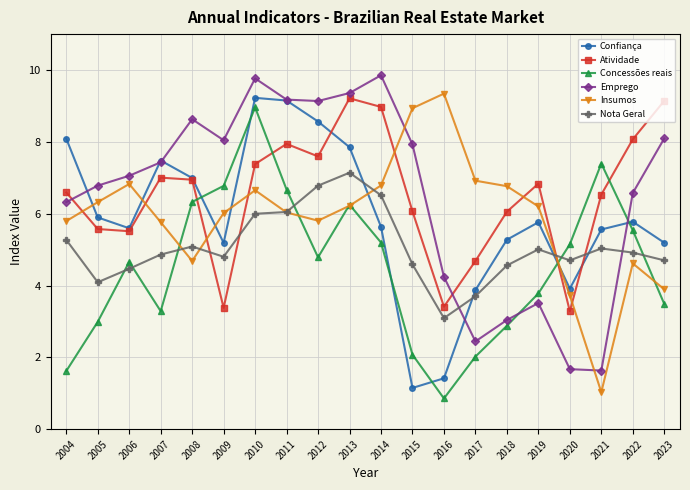

The Nota Geral series shows 5.8 at 2005. True or false?

False